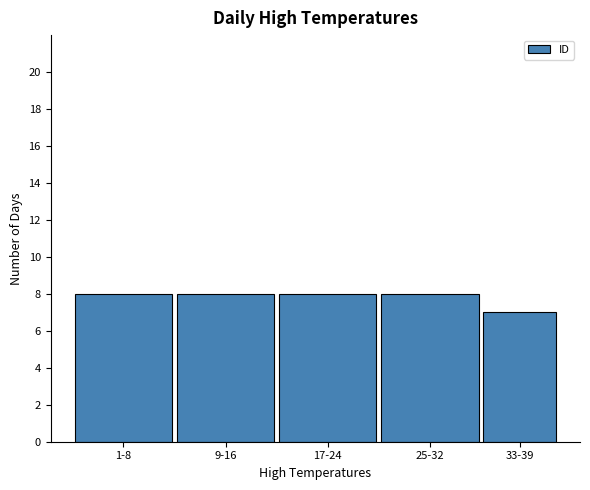

Reading right to left, list all the values displayed in this chart.

33-39=7	25-32=8	17-24=8	9-16=8	1-8=8